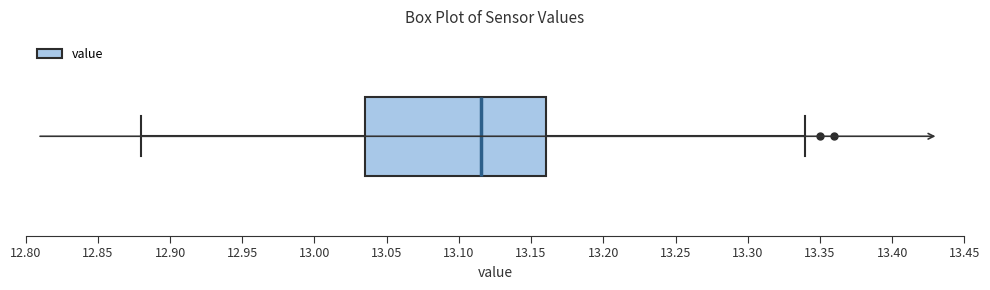

Read this box plot against the x-axis: the position of the median line, the range covered by the box, and the ends of both whiskers. The values are not printed on the chart, so give them approximately, as read against the axis.

median 13.115, box 13.035 to 13.160, whiskers 12.880 to 13.340